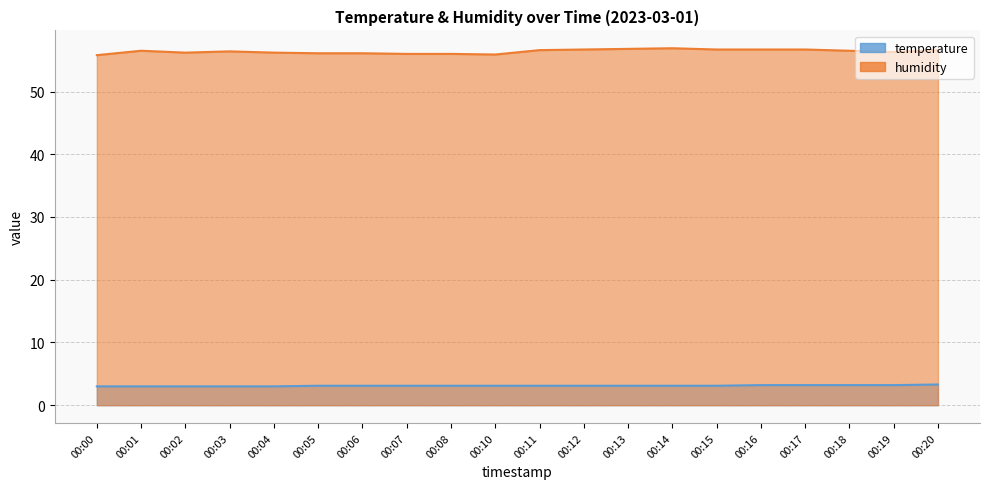

Which has a higher value, 00:14 or 00:15?

00:14